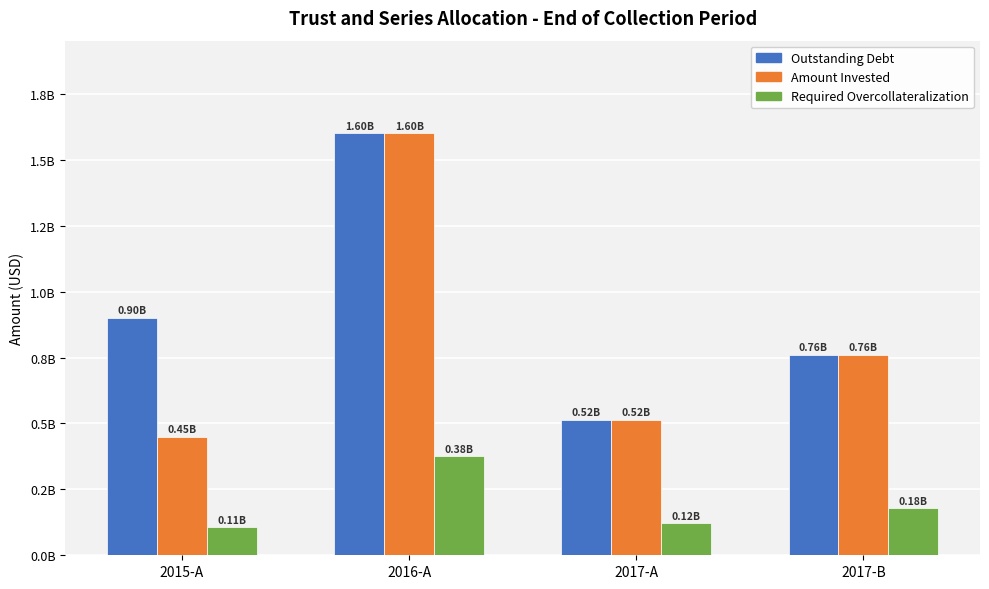

Are the bars grouped side by side (vs. stacked)?

Yes